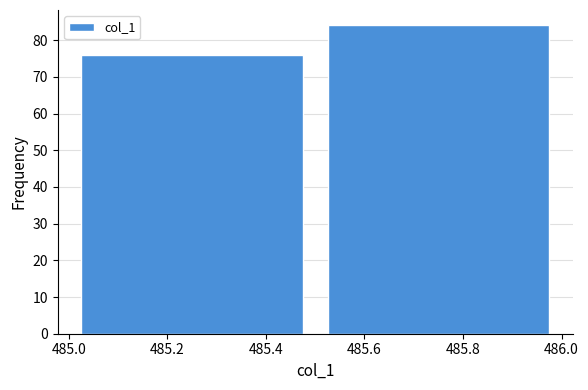

Reading left to right, list every bar in this chart as the range it spans on the x-axis followed by its height. The values are not printed on the chart, so give them approximately, as read against the axis.

485.0 to 485.5: 76
485.5 to 486.0: 84